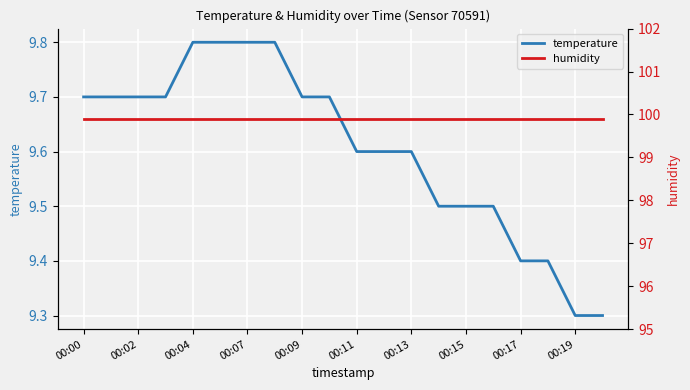

What is the minimum value for temperature?

9.3